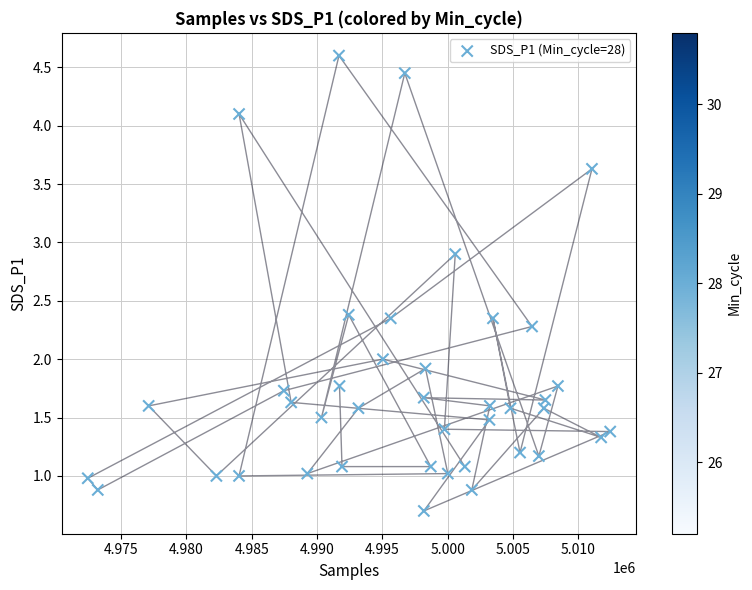

What is the range of Y values (max minus min)?

3.9